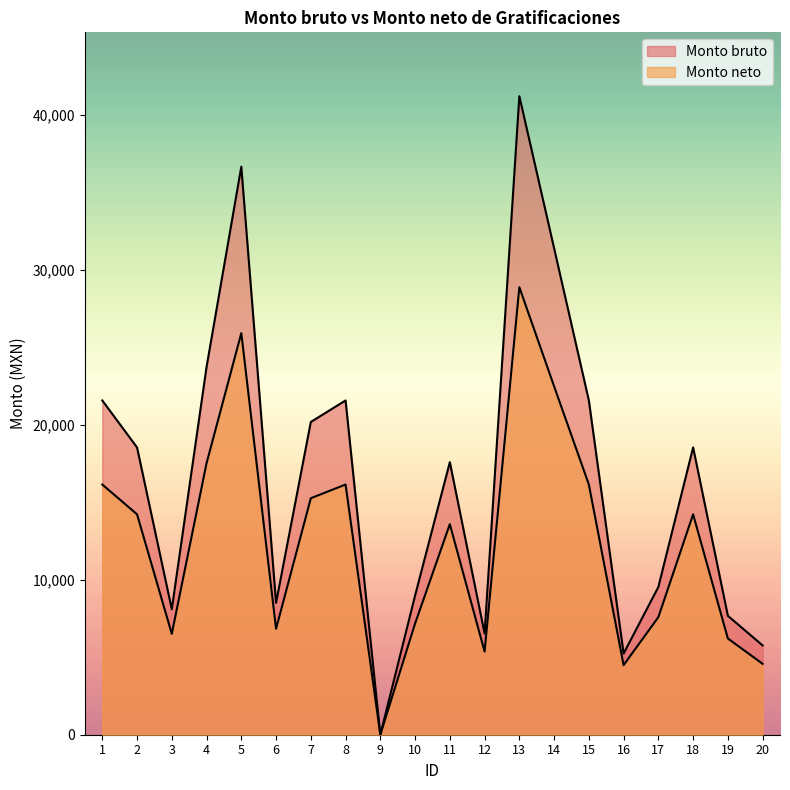

Does the chart display data point markers on the line(s)?

No